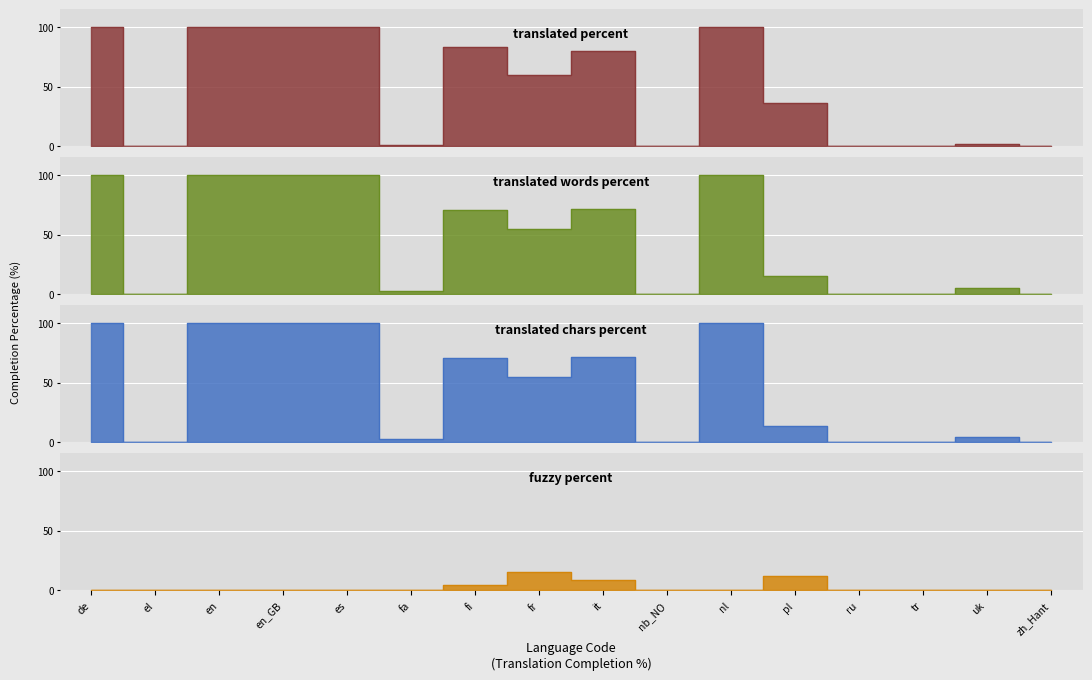

How many positive values does the translated_percent series have?

11